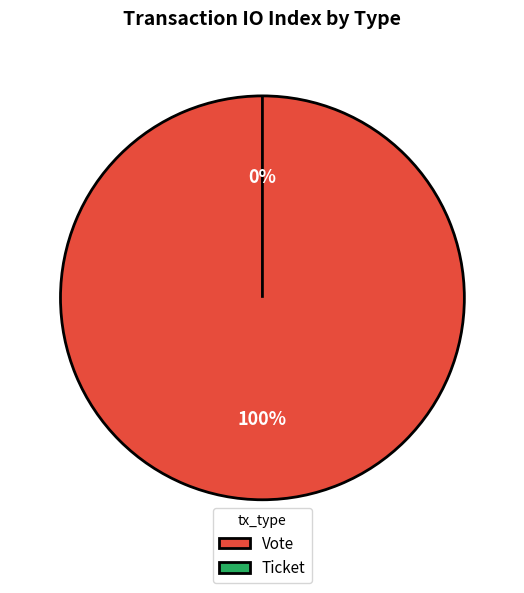

Does any single category account for the majority?

Yes